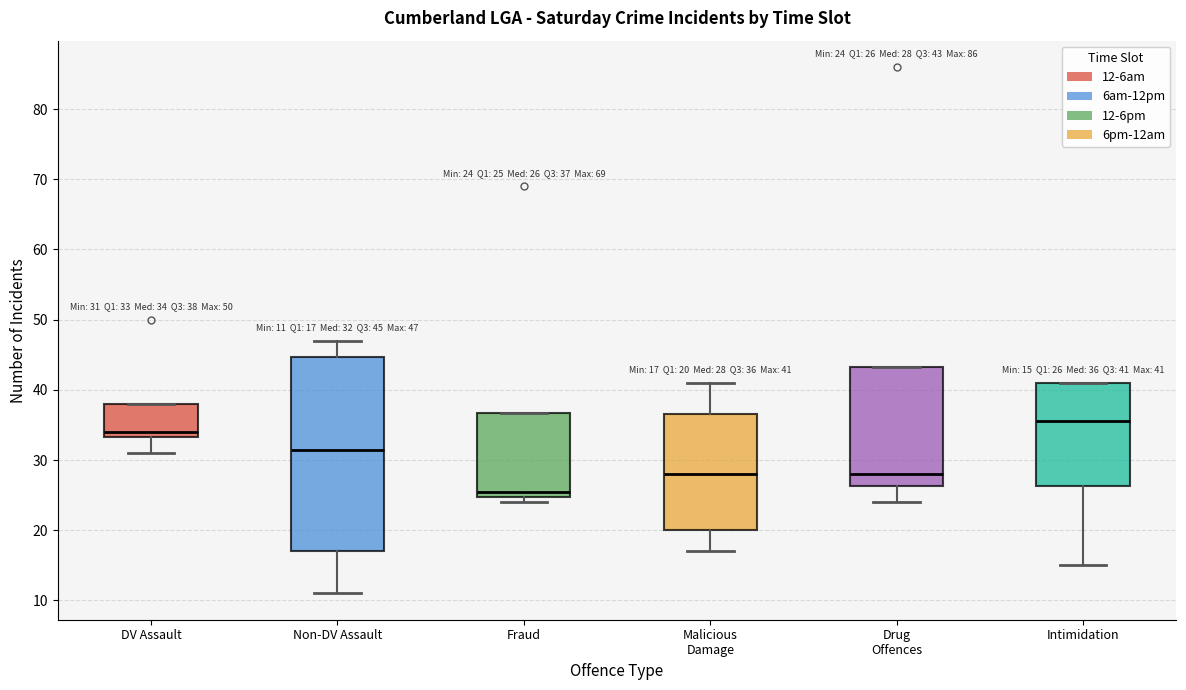

Which box has the lowest median line?

Fraud